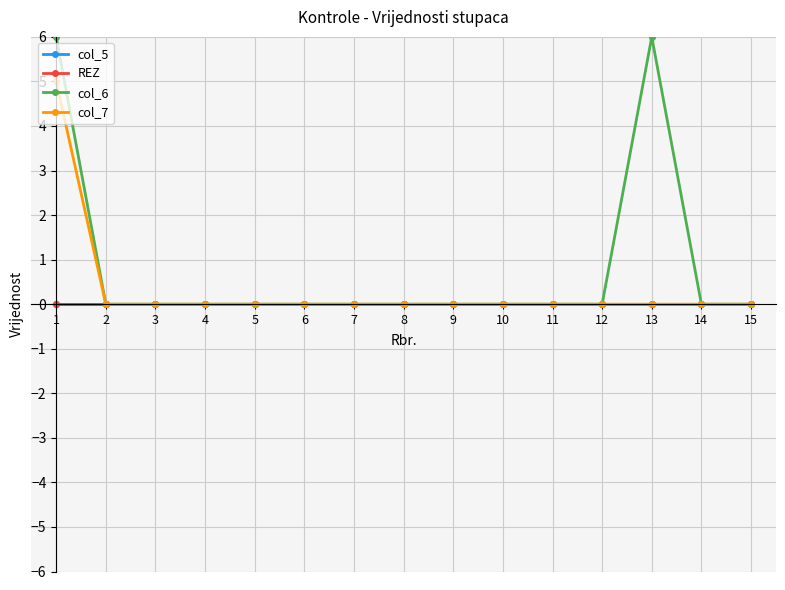

Is this an area chart (filled region under the line)?

No